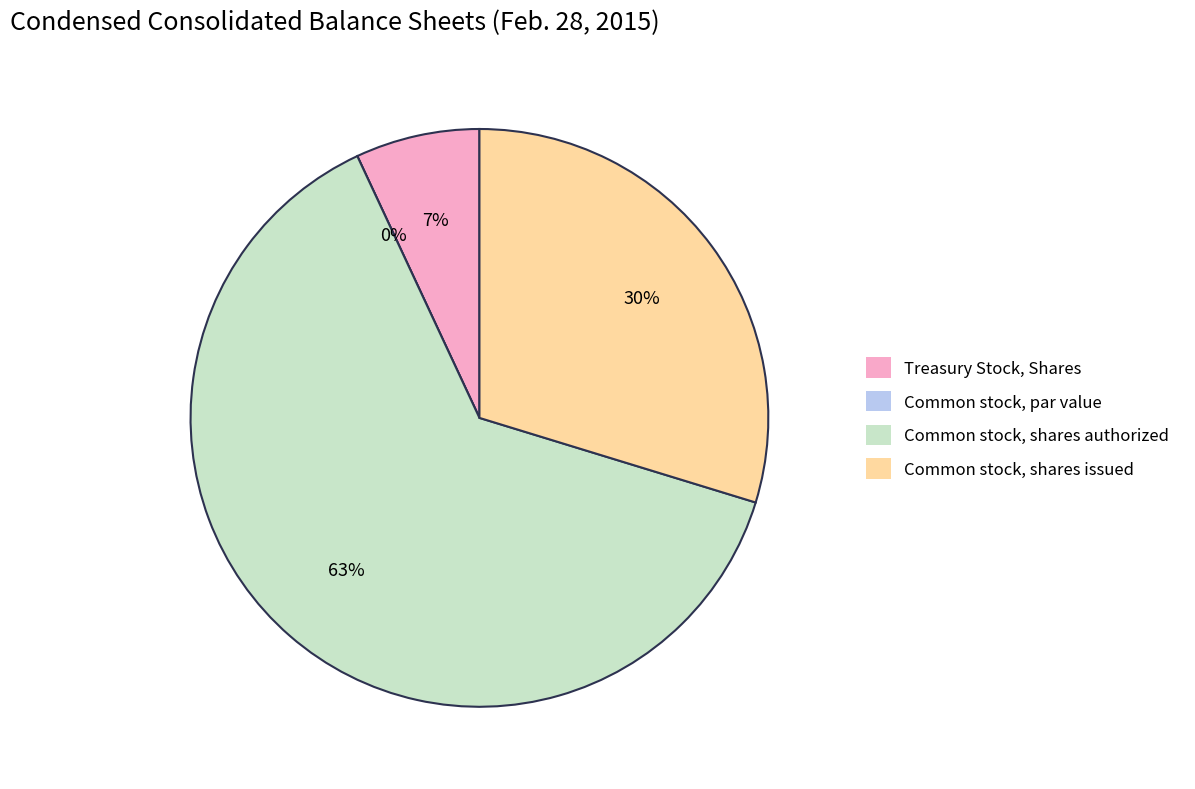

How many segments does this pie chart have?

4